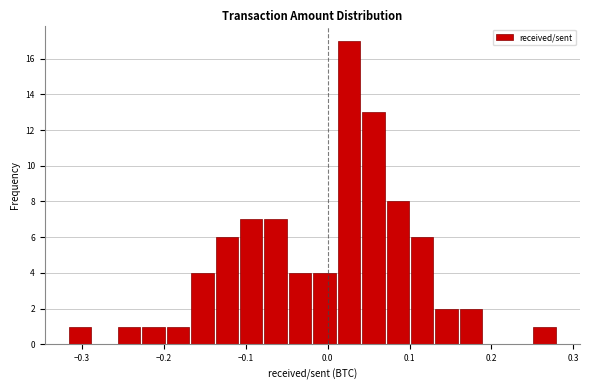

Read against the x-axis, roughly where is the centre of the tallest bar?

0.03